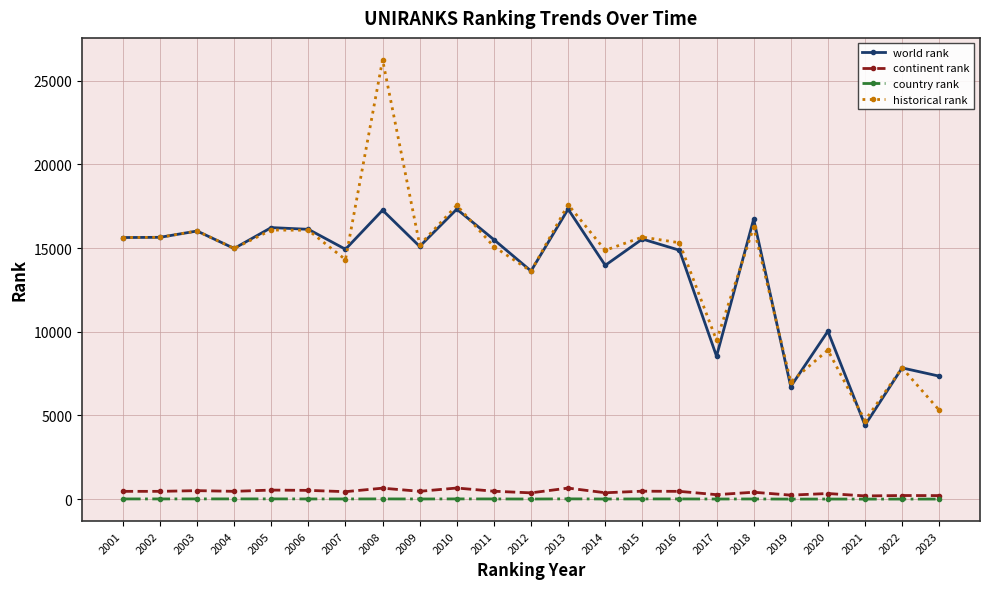

Is this an area chart (filled region under the line)?

No